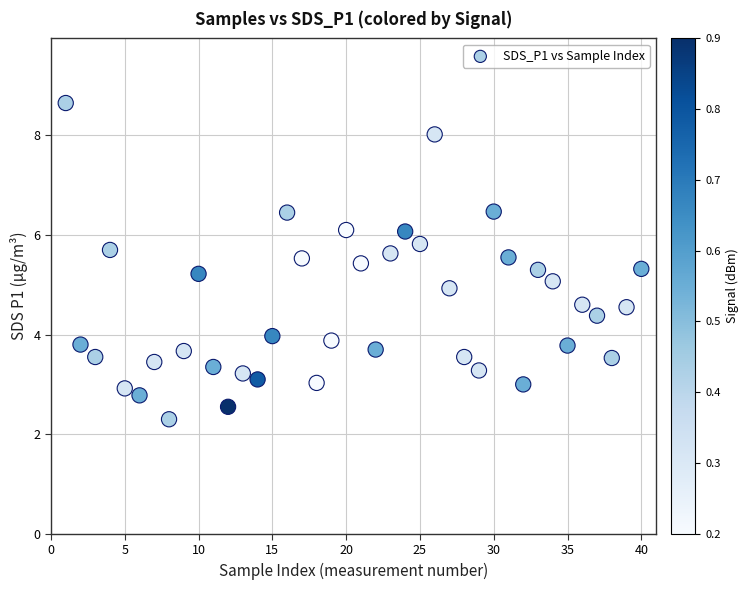

What is the range of X values (max minus min)?

39.0